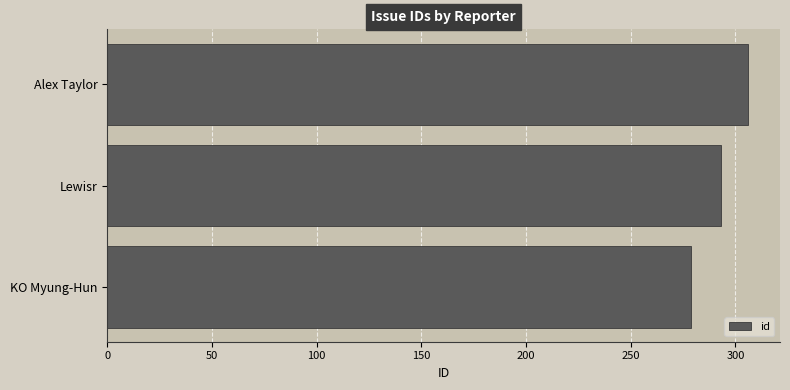

List the labels in order of value, largest first.

Alex Taylor, Lewisr, KO Myung-Hun